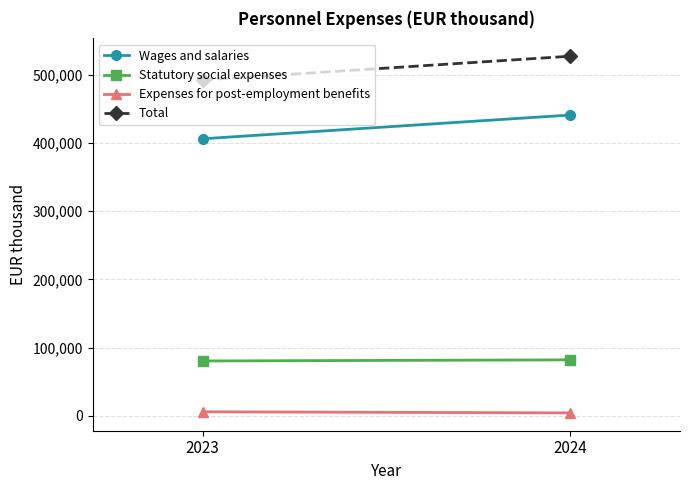

Reading left to right, list all the values displayed in this chart.

Wages and salaries: 405969	440724
Statutory social expenses: 80339	81956
Expenses for post-employment benefits: 5866	4242
Total: 492174	526922